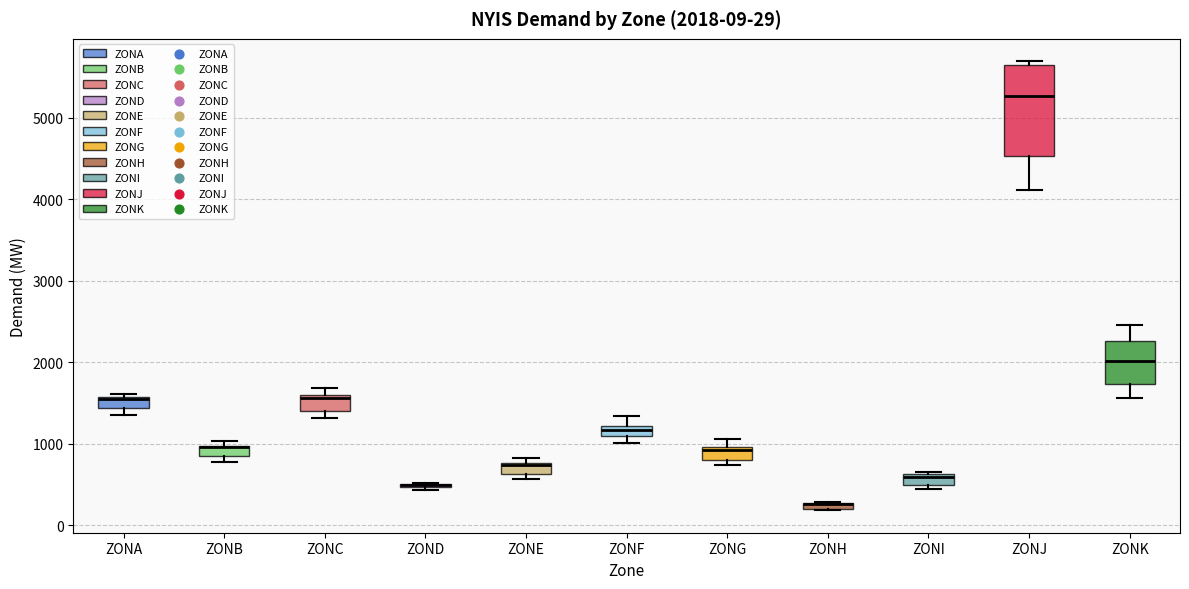

Comparing the boxes themselves (not the whiskers), which one is the tallest?

ZONJ